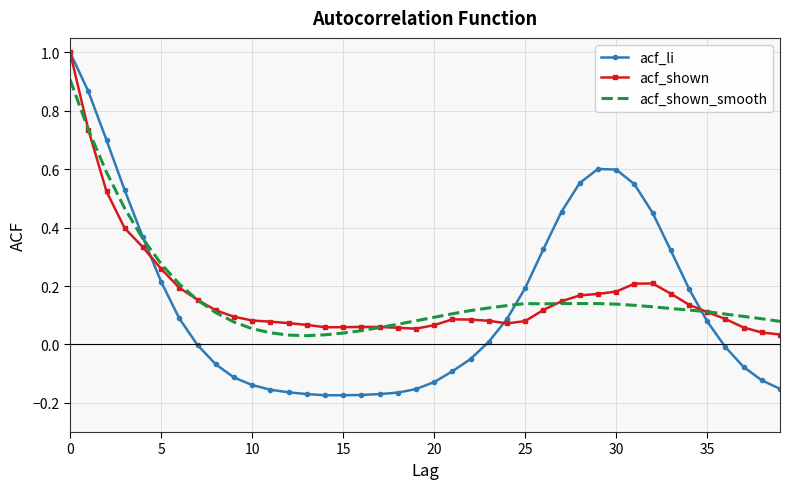

Which series has the widest spread of values?

acf_li